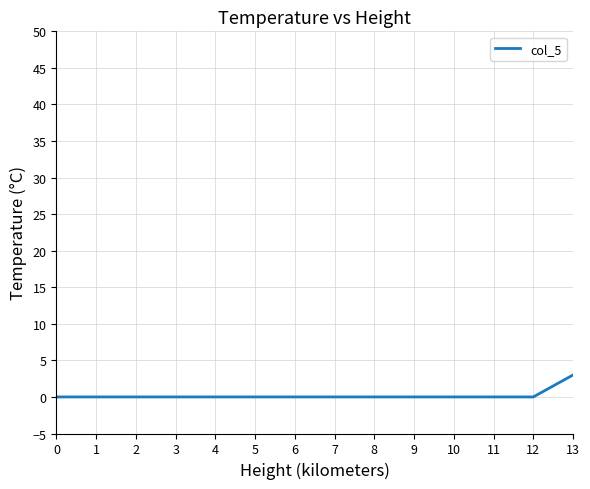

Which category has the highest value across all series?

13